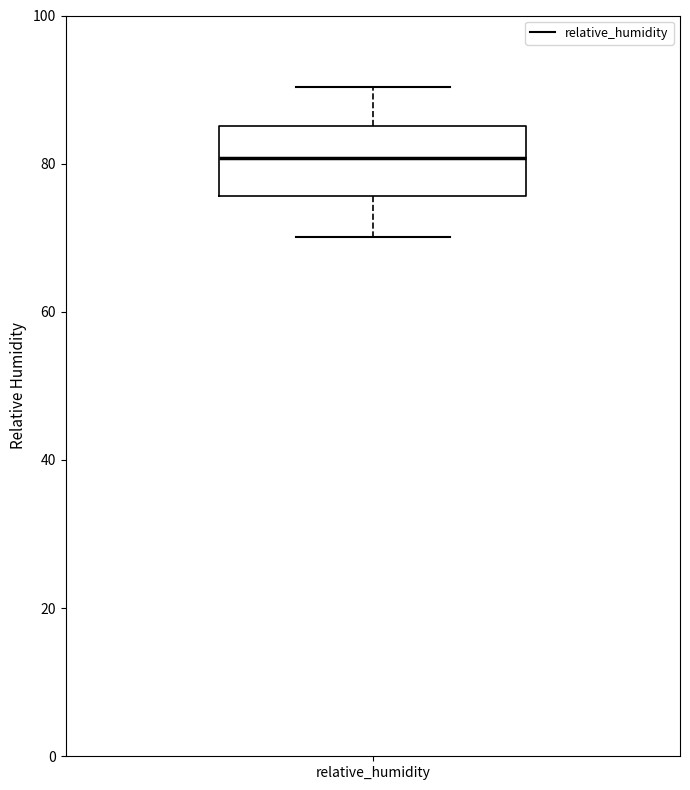

Where does the lower whisker of the box for relative_humidity end on the y-axis? The values are not printed on the chart, so give them approximately, as read against the axis.

70